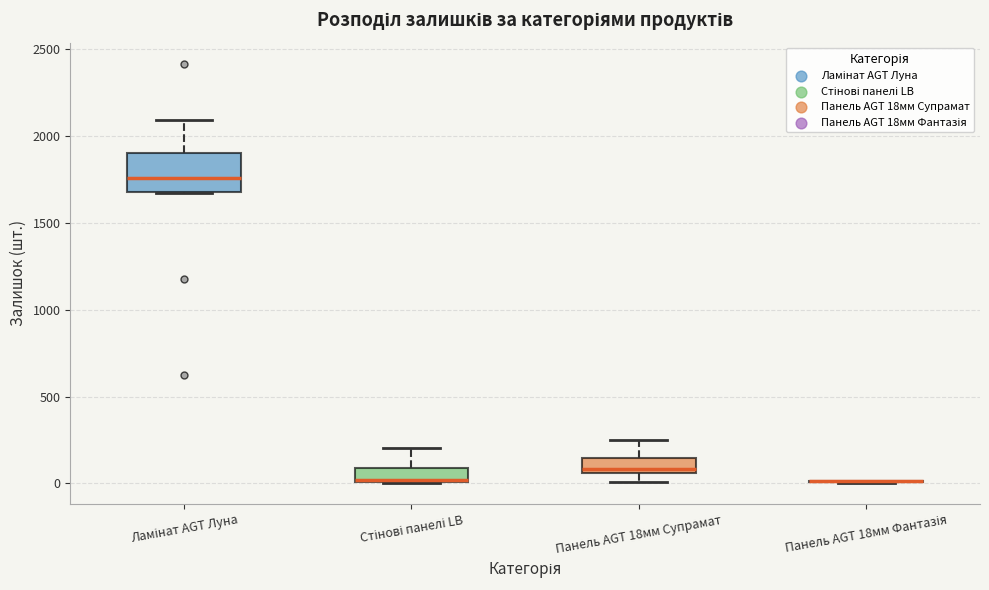

Where is the upper edge of the box for Панель AGT 18мм Супрамат on the y-axis? The values are not printed on the chart, so give them approximately, as read against the axis.

150